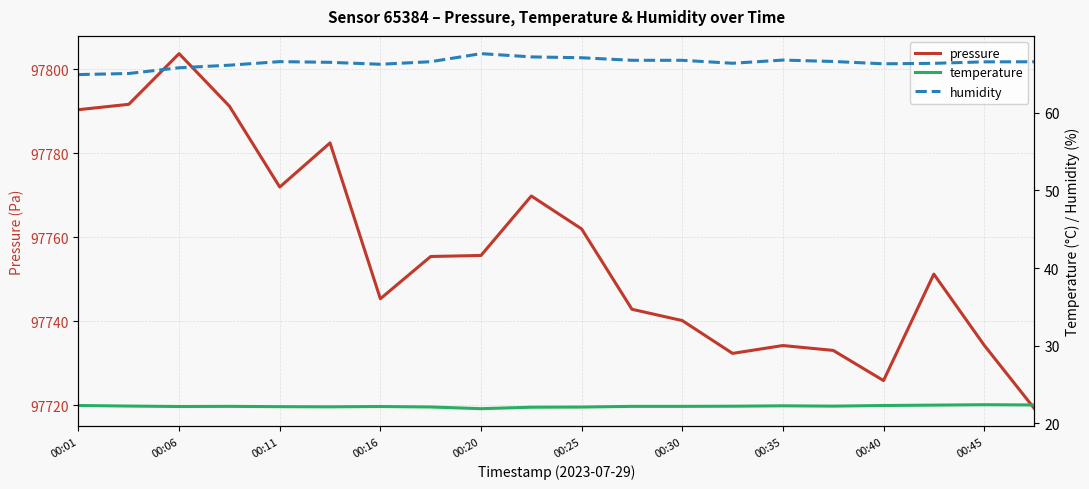

The value of pressure at 00:35 is 97734.2. True or false?

True